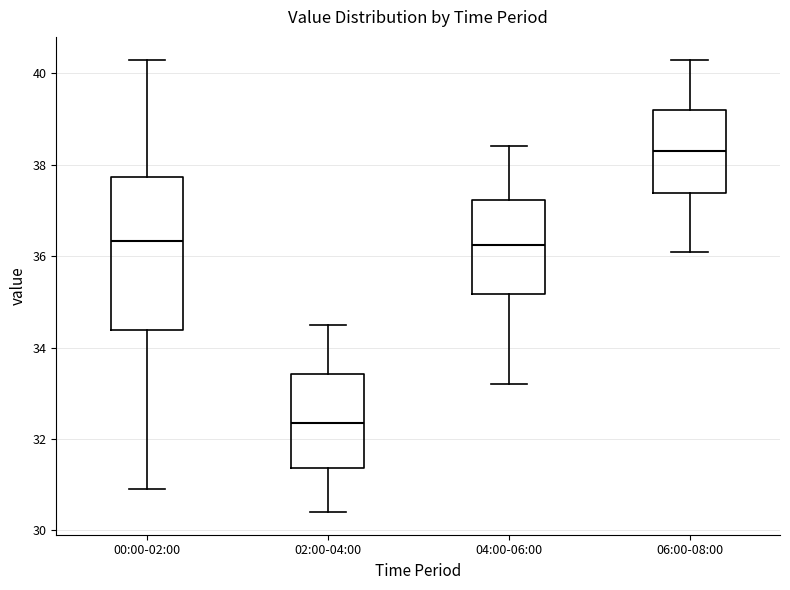

Reading left to right, read every box against the y-axis: the position of its median line, the range the box covers, and the ends of its whiskers. The values are not printed on the chart, so give them approximately, as read against the axis.

00:00-02:00: median 36.4, box 34.4 to 37.8, whiskers 31.0 to 40.4
02:00-04:00: median 32.4, box 31.4 to 33.4, whiskers 30.4 to 34.6
04:00-06:00: median 36.2, box 35.2 to 37.2, whiskers 33.2 to 38.4
06:00-08:00: median 38.4, box 37.4 to 39.2, whiskers 36.2 to 40.4